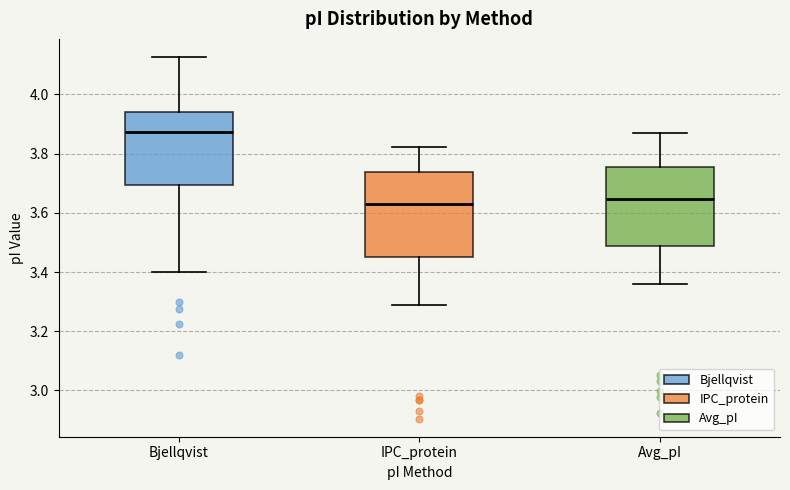

Reading left to right, transcribe this box plot: for each box, give where its median line is, the range the box spans, and where its two whiskers end, as read against the y-axis. The values are not printed on the chart, so give them approximately, as read against the axis.

Bjellqvist: median 3.88, box 3.70 to 3.94, whiskers 3.40 to 4.12
IPC_protein: median 3.64, box 3.46 to 3.74, whiskers 3.28 to 3.82
Avg_pI: median 3.64, box 3.48 to 3.76, whiskers 3.36 to 3.86